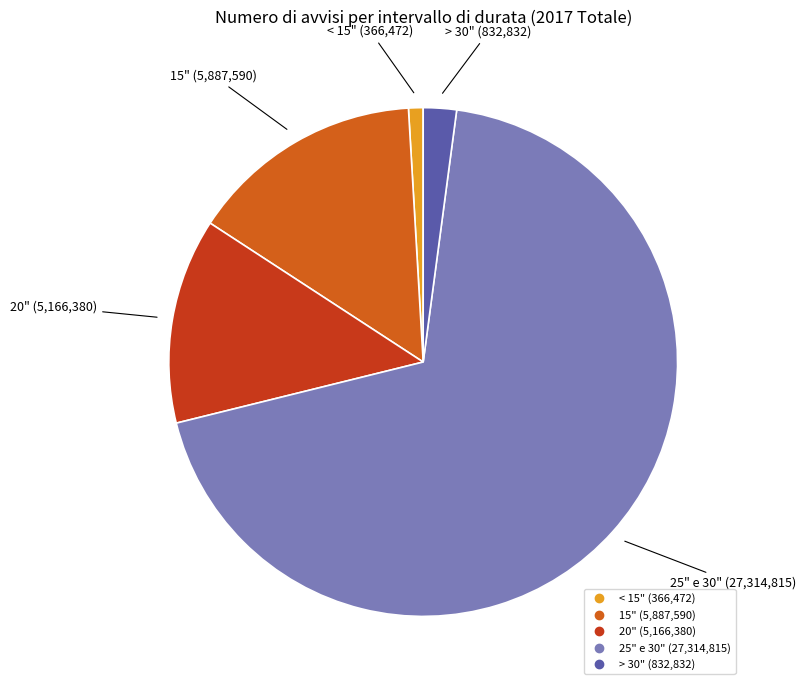

Approximately how many times larger is the value at 25" e 30" compared to 20"?

5.3